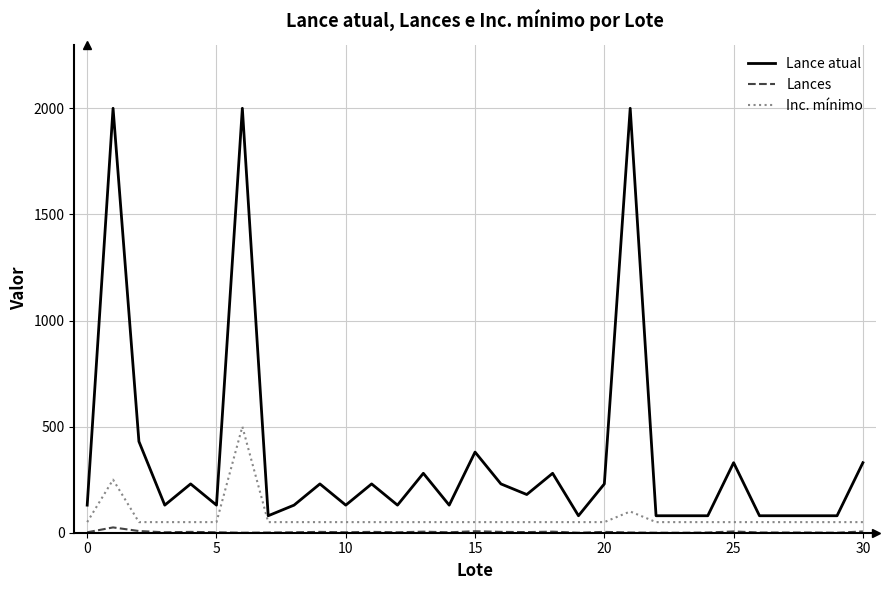

What is the average value of the Lance atual series?

355